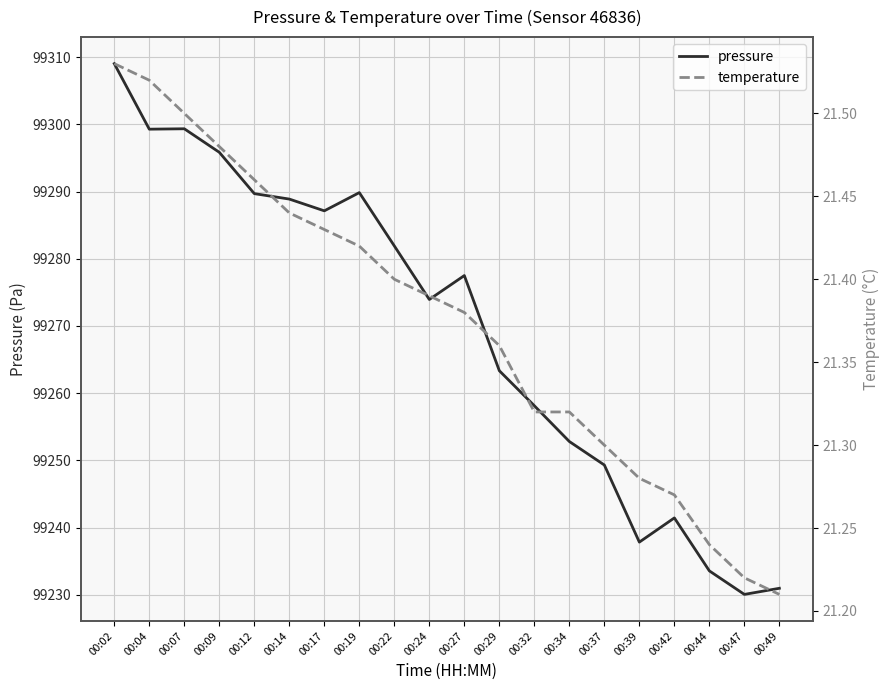

Reading right to left, extract all data points from this chart.

pressure: 99231.0	99230.1	99233.6	99241.4	99237.8	99249.3	99252.8	99258.1	99263.3	99277.5	99273.9	99281.9	99289.8	99287.1	99288.9	99289.7	99295.8	99299.3	99299.3	99309.0
temperature: 21.2	21.2	21.2	21.3	21.3	21.3	21.3	21.3	21.4	21.4	21.4	21.4	21.4	21.4	21.4	21.5	21.5	21.5	21.5	21.5